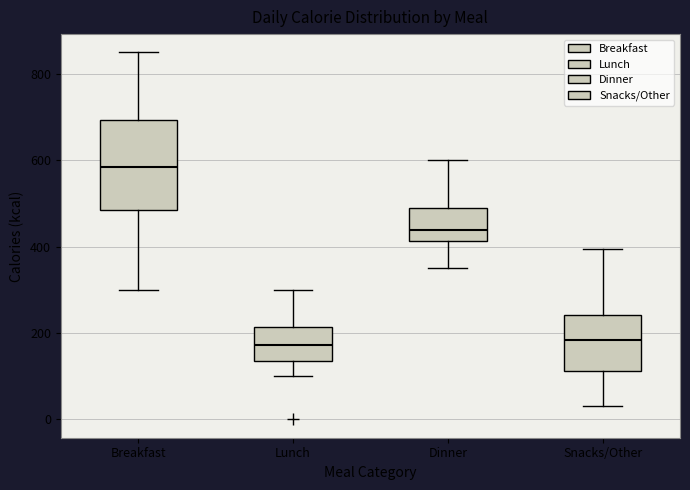

Reading left to right, transcribe this box plot: for each box, give where its median line is, the range the box spans, and where its two whiskers end, as read against the y-axis. The values are not printed on the chart, so give them approximately, as read against the axis.

Breakfast: median 580, box 480 to 700, whiskers 300 to 860
Lunch: median 180, box 140 to 220, whiskers 100 to 300
Dinner: median 440, box 420 to 500, whiskers 360 to 600
Snacks/Other: median 180, box 120 to 240, whiskers 40 to 400